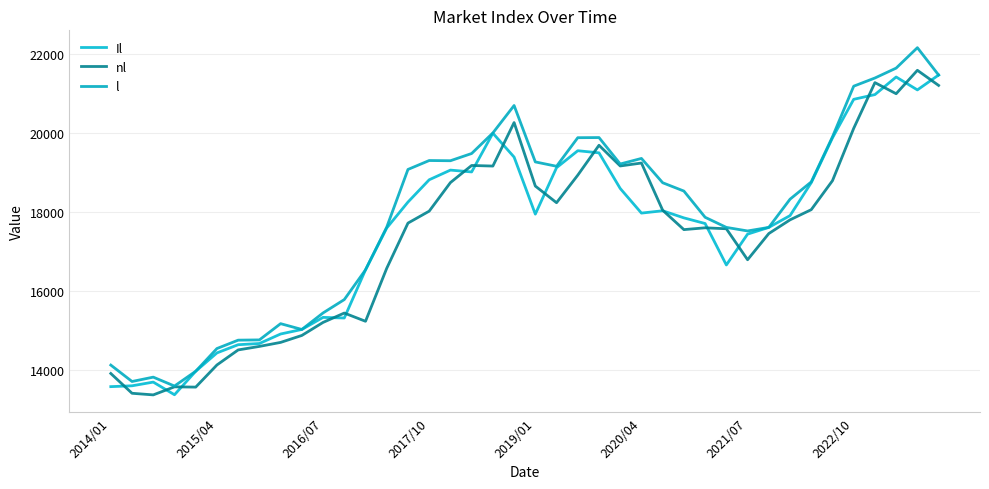

Does the chart display data point markers on the line(s)?

No